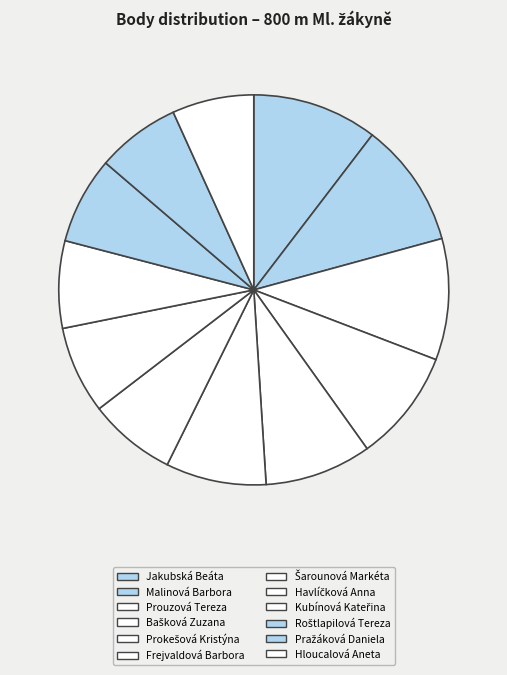

What is the total percentage of Frejvaldová Barbora and Prokešová Kristýna?

17.2%